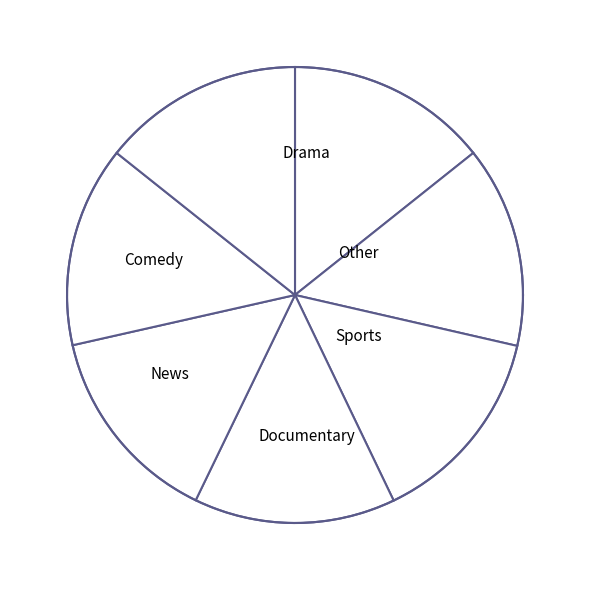

To the nearest percent, what is the average slice percentage?

14%